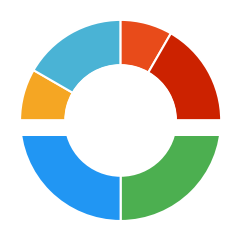

Which category has the smallest portion of the pie?

Dirección de Desarrollo Policial